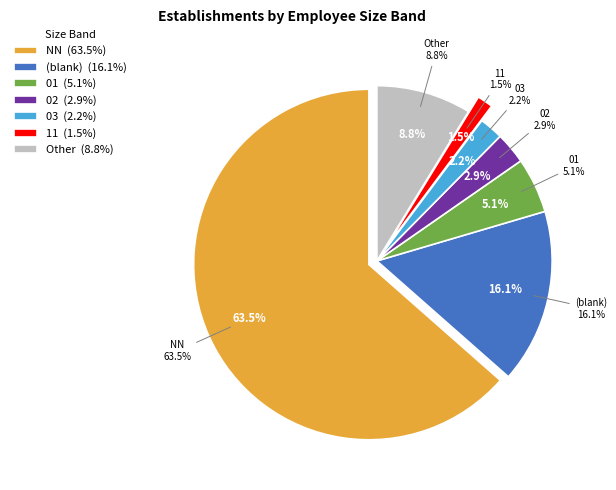

What portion of the pie excludes Other?

91.2%